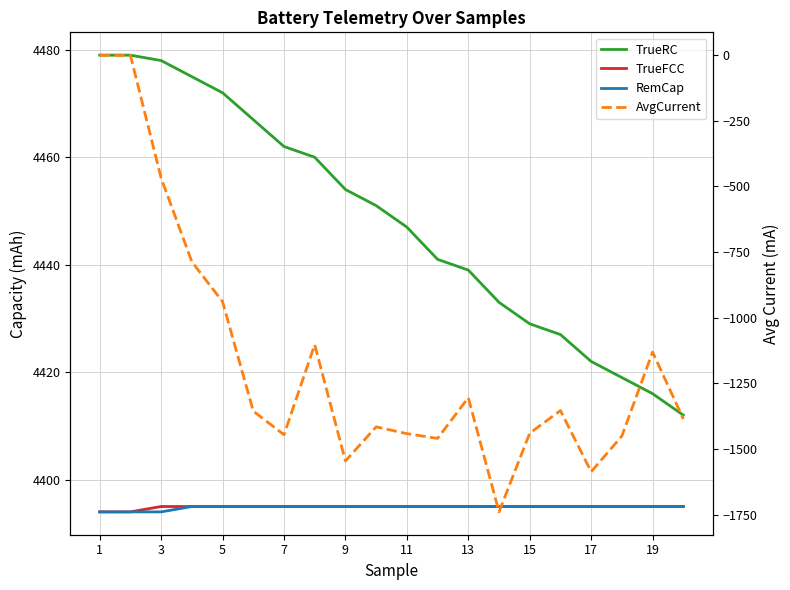

True or false: TrueRC has more than 1 interior local peaks.

False